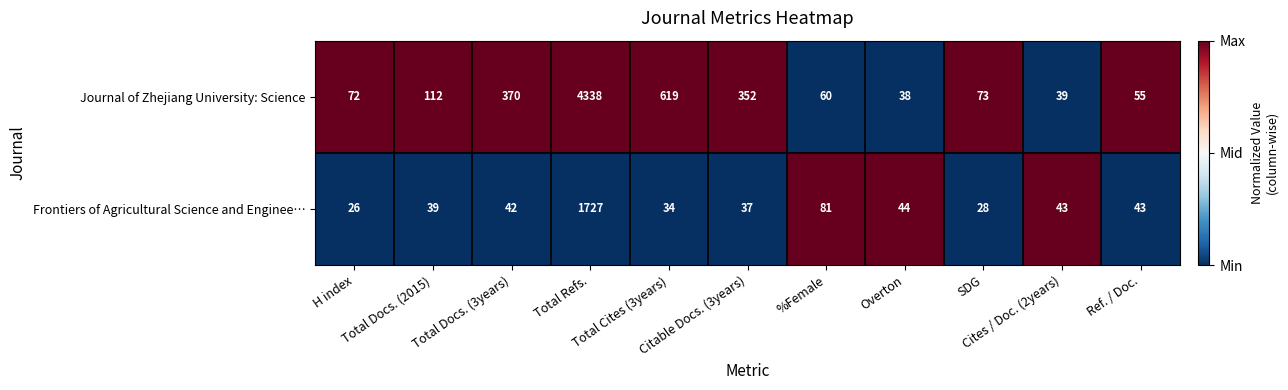

What is the smallest value displayed?

26